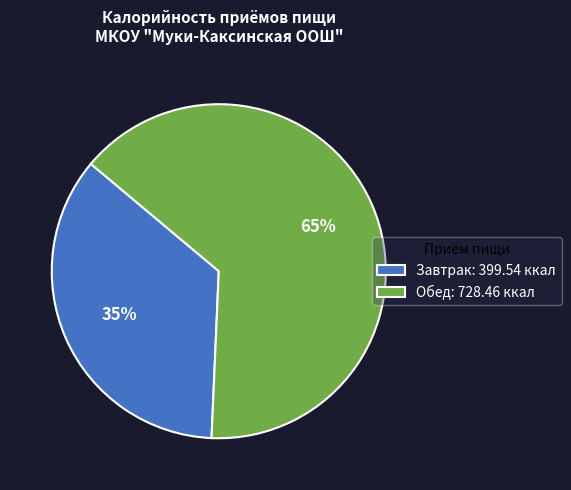

Is the sum of Обед and Завтрак greater than half?

Yes